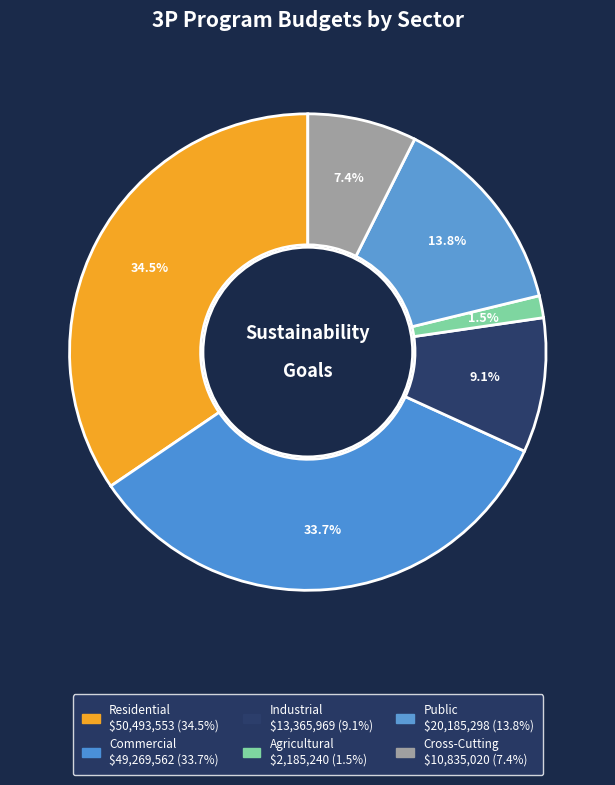

Which category has the biggest portion of the pie?

Residential